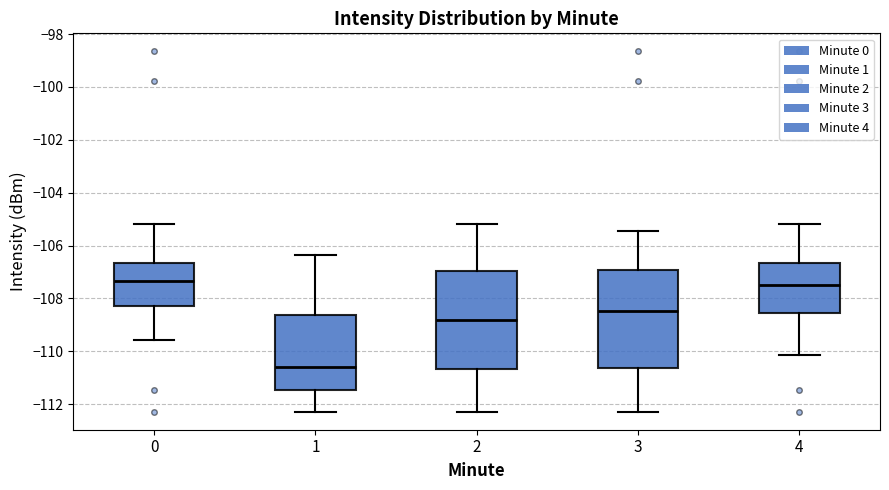

Which box's median line is the lowest?

1